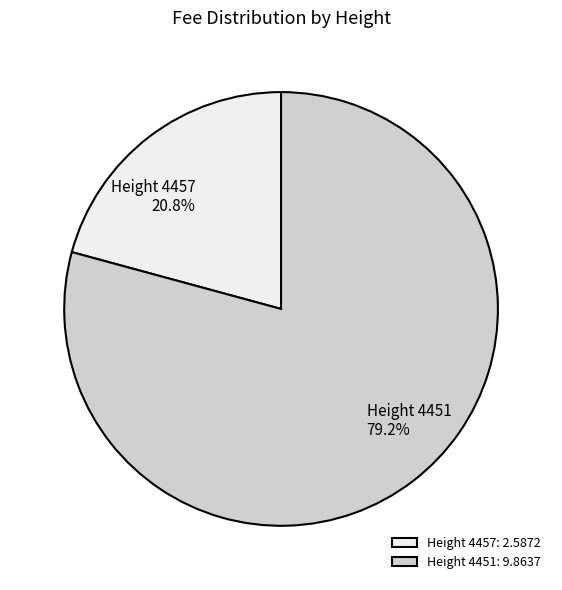

What is the ratio of the value at Height 4451 to the value at Height 4457?

3.8